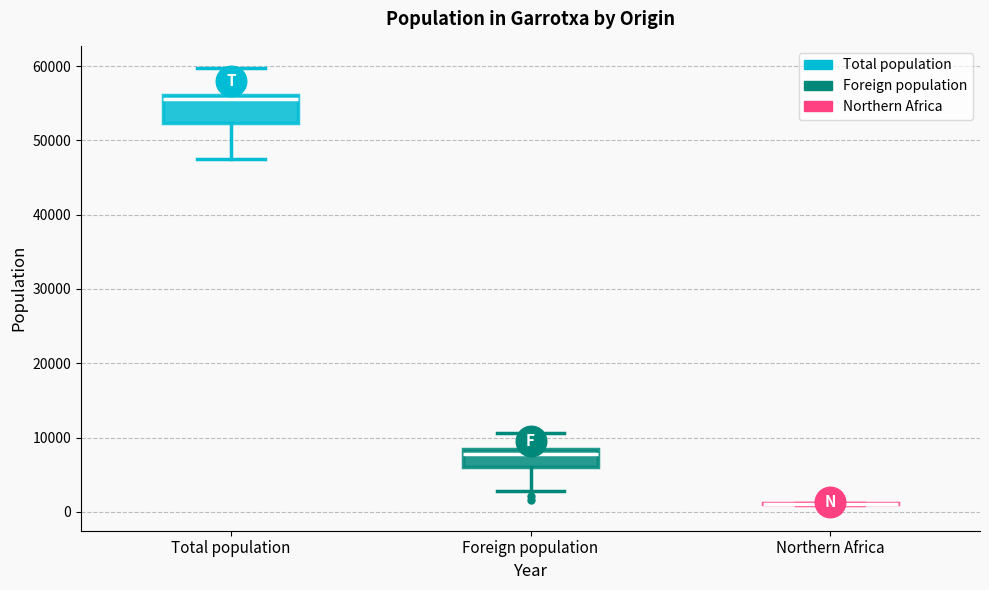

Comparing the boxes themselves (not the whiskers), which one is the tallest?

Total population